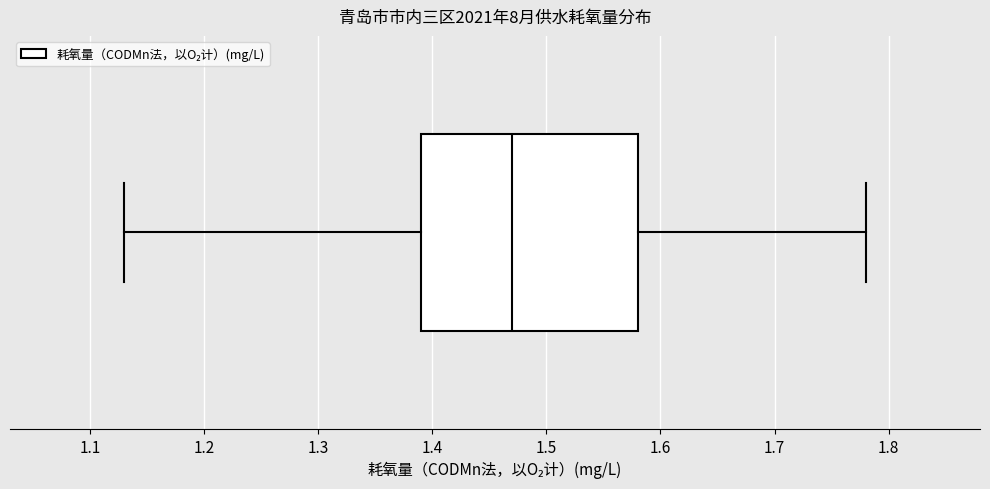

Read this box plot against the x-axis: the position of the median line, the range covered by the box, and the ends of both whiskers. The values are not printed on the chart, so give them approximately, as read against the axis.

median 1.47, box 1.39 to 1.58, whiskers 1.13 to 1.78